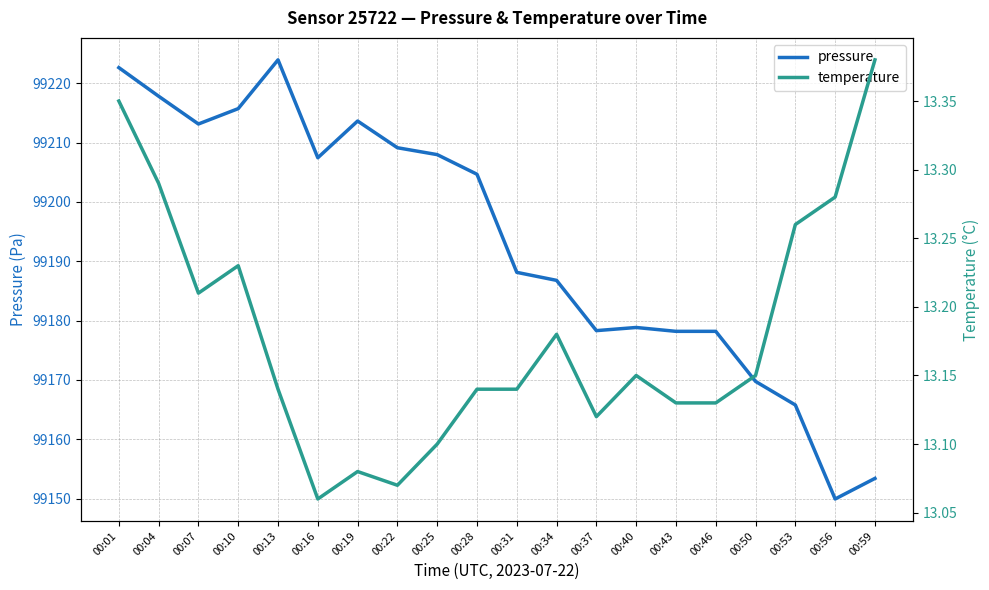

What is the difference between the maximum and minimum values in the pressure series?

74.0